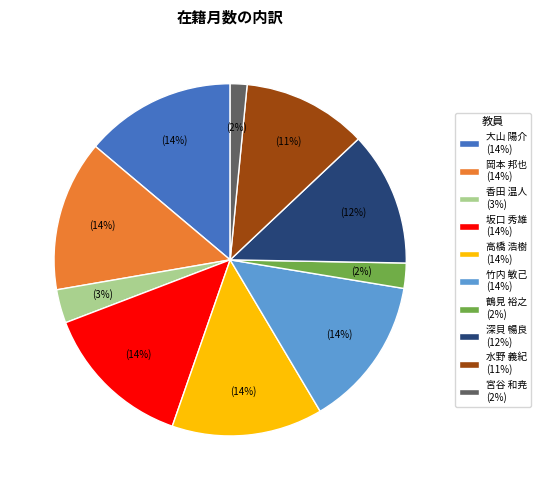

Do 鶴見 裕之 (2%) and 高橋 浩樹 (14%) together represent more than half of the pie?

No